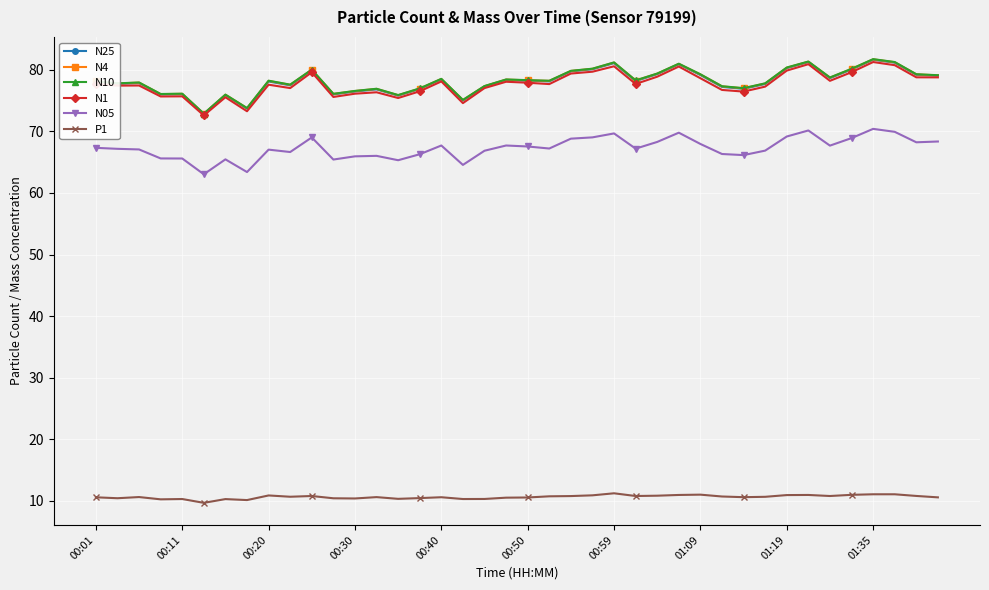

True or false: N25 and N4 cross at least once.

False